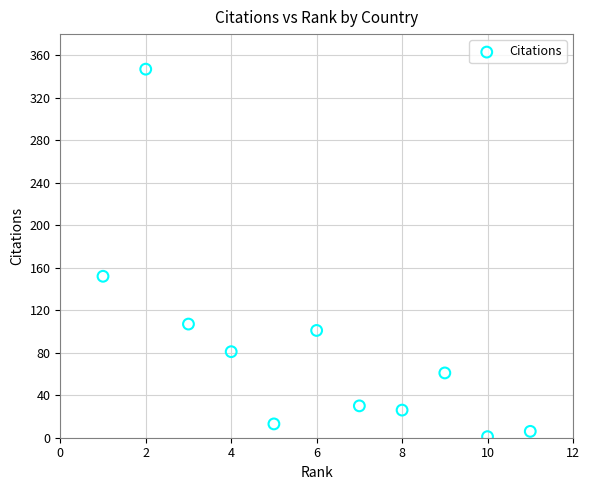

What Y value in the scatter plot is closest to 174?

152